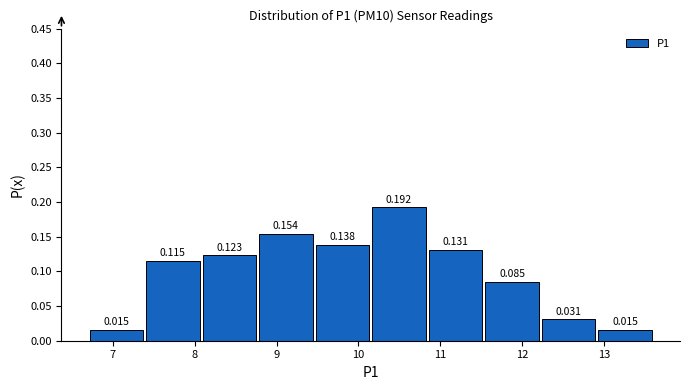

Reading left to right, transcribe this chart: for each bar, give the range it covers on the x-axis and its height. The bar edges are not printed on the chart, so give them approximately, as read against the axis.

6.70 to 7.39: 0.015
7.39 to 8.08: 0.115
8.08 to 8.77: 0.123
8.77 to 9.46: 0.154
9.46 to 10.15: 0.138
10.15 to 10.84: 0.192
10.84 to 11.53: 0.131
11.53 to 12.22: 0.085
12.22 to 12.91: 0.031
12.91 to 13.60: 0.015